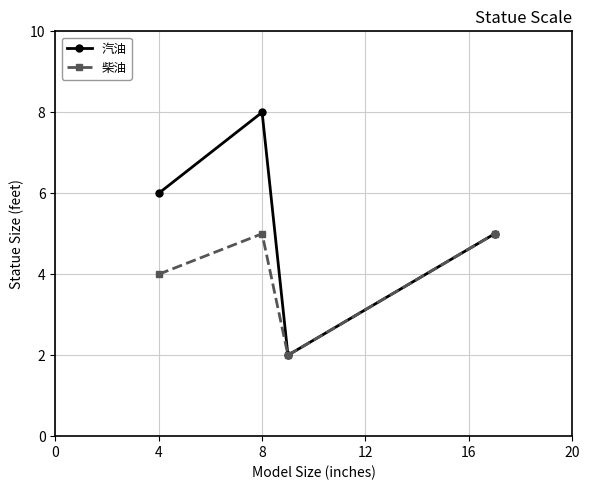

Which series has the largest total across all categories?

汽油